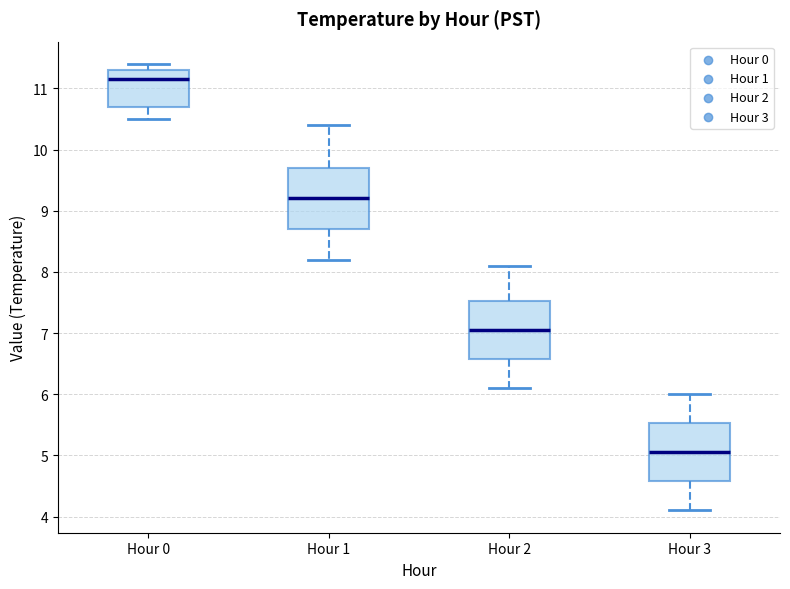

Reading left to right, read every box against the y-axis: the position of its median line, the range the box covers, and the ends of its whiskers. The values are not printed on the chart, so give them approximately, as read against the axis.

Hour 0: median 11.2, box 10.7 to 11.3, whiskers 10.5 to 11.4
Hour 1: median 9.2, box 8.7 to 9.7, whiskers 8.2 to 10.4
Hour 2: median 7.1, box 6.6 to 7.5, whiskers 6.1 to 8.1
Hour 3: median 5.1, box 4.6 to 5.5, whiskers 4.1 to 6.0